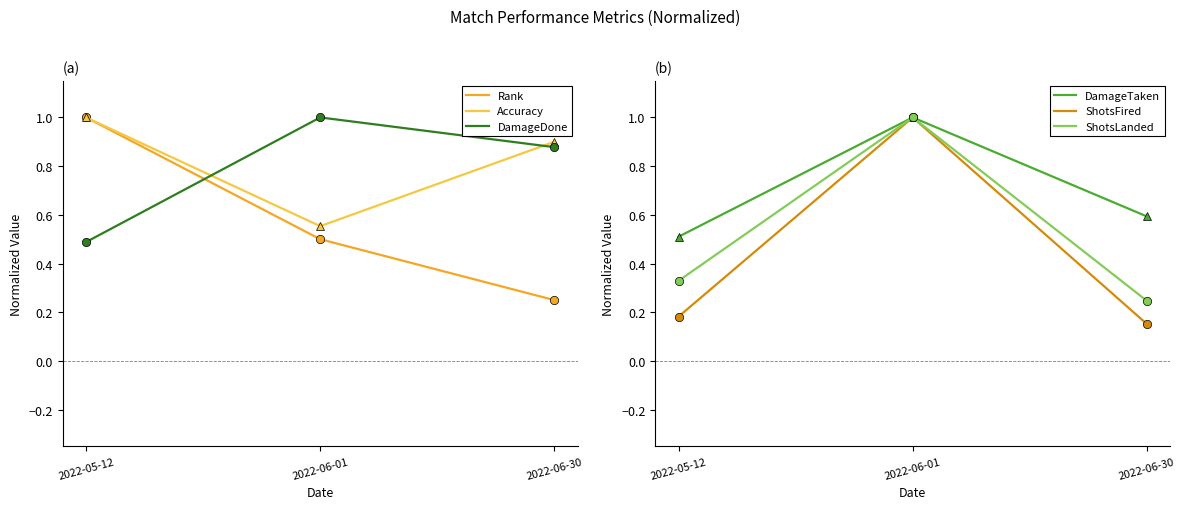

Reading right to left, transcribe all the data shown in this chart.

Rank: 0.2	0.5	1.0
Accuracy: 0.9	0.6	1.0
DamageDone: 0.9	1.0	0.5
DamageTaken: 0.6	1.0	0.5
ShotsFired: 0.2	1.0	0.2
ShotsLanded: 0.2	1.0	0.3